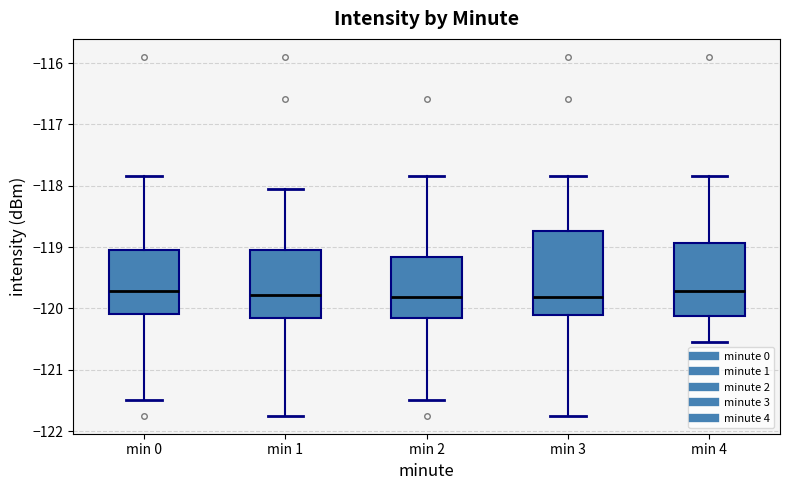

Reading left to right, transcribe this box plot: for each box, give where its median line is, the range the box spans, and where its two whiskers end, as read against the y-axis. The values are not printed on the chart, so give them approximately, as read against the axis.

min 0: median -119.7, box -120.1 to -119.0, whiskers -121.5 to -117.8
min 1: median -119.8, box -120.2 to -119.0, whiskers -121.8 to -118.0
min 2: median -119.8, box -120.2 to -119.2, whiskers -121.5 to -117.8
min 3: median -119.8, box -120.1 to -118.7, whiskers -121.8 to -117.8
min 4: median -119.7, box -120.1 to -118.9, whiskers -120.5 to -117.8